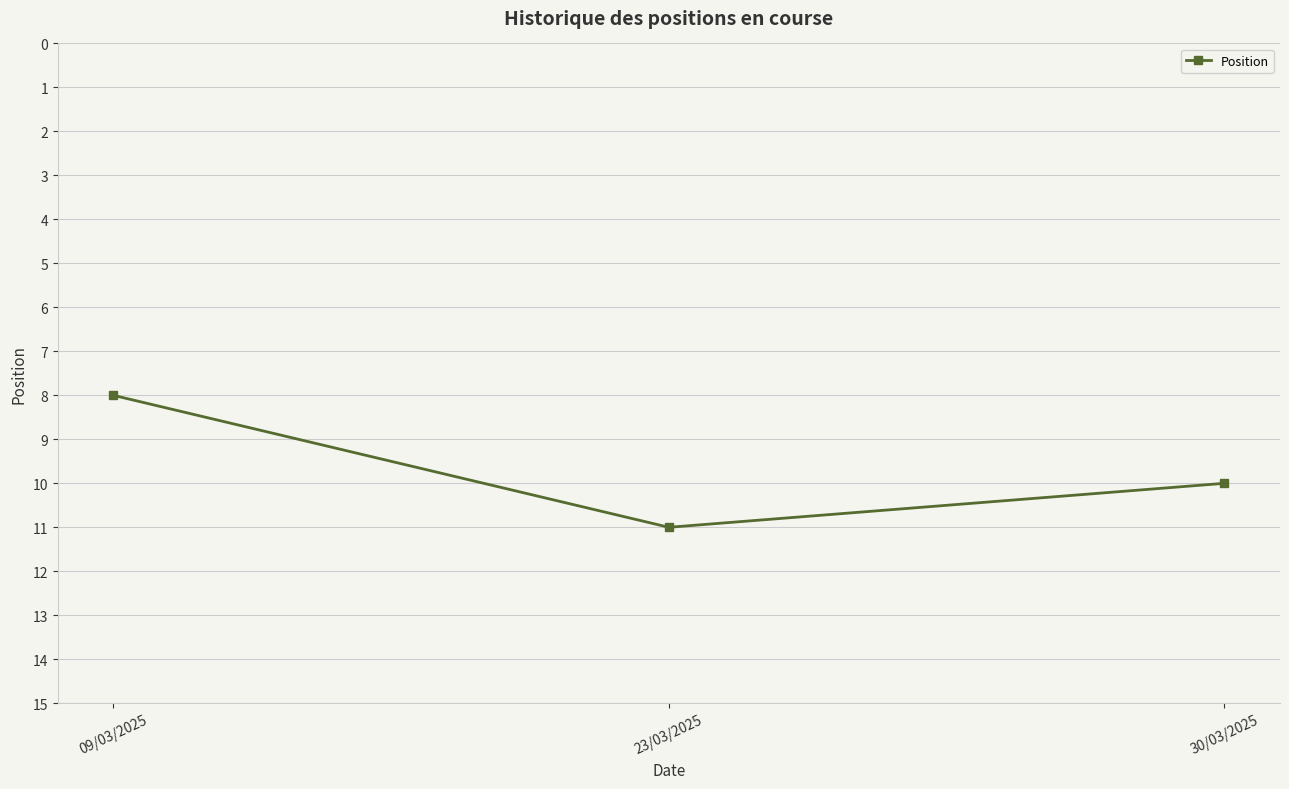

Reading left to right, extract all data points from this chart.

09/03/2025=8	23/03/2025=11	30/03/2025=10